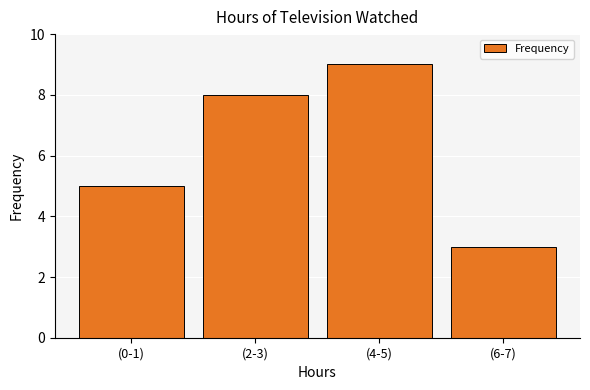

Reading left to right, what are all the values shown in this chart?

(0-1)=5	(2-3)=8	(4-5)=9	(6-7)=3